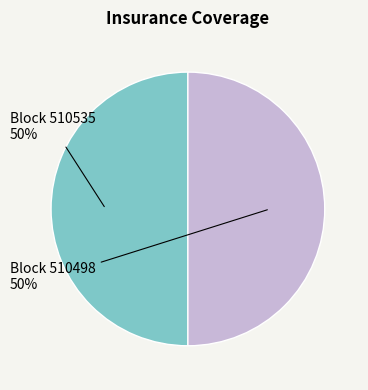

How many slices are in this pie chart?

2